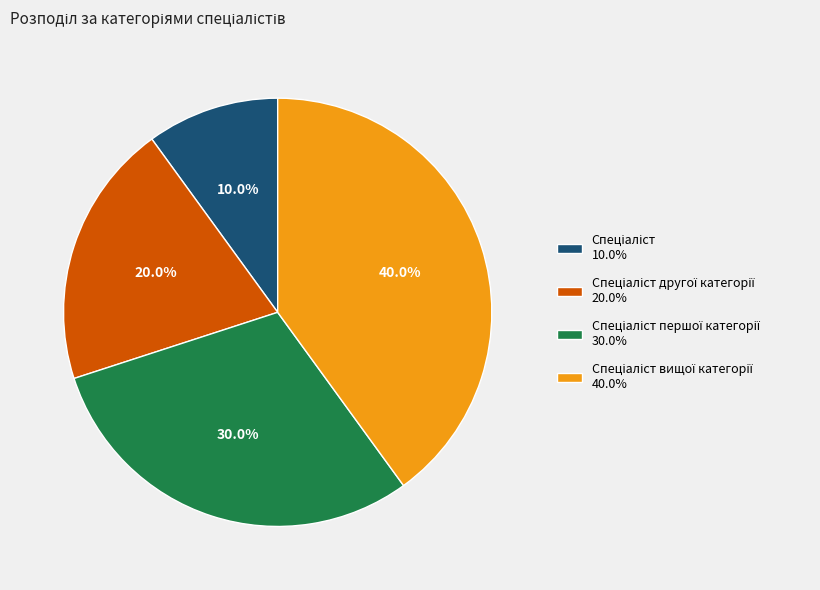

To the nearest percent, what is the average slice percentage?

25%